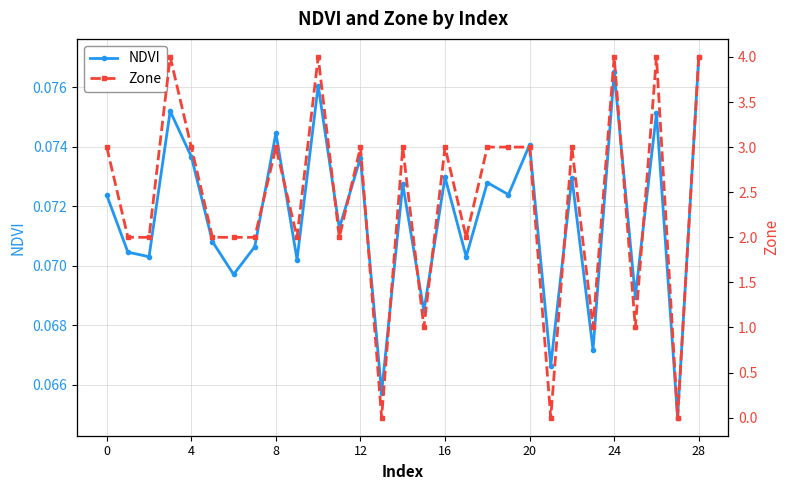

What is the label of the 17th point from the right?

12